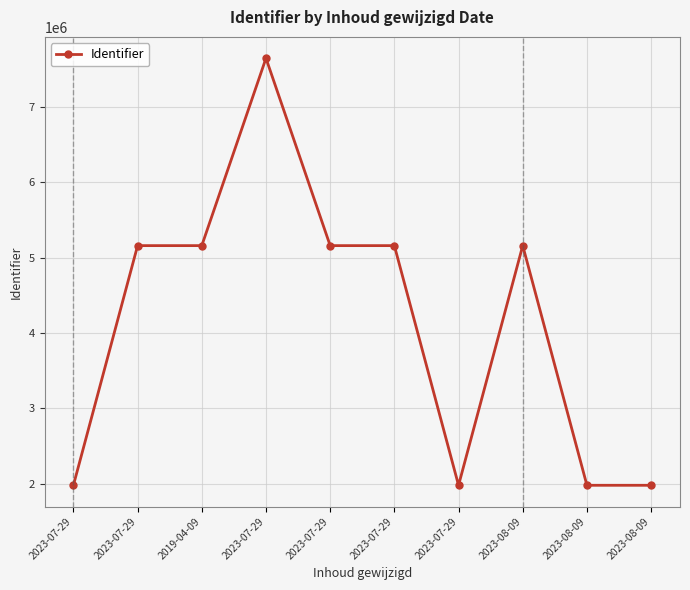

Where does the data first go above 5161143?

2023-07-29